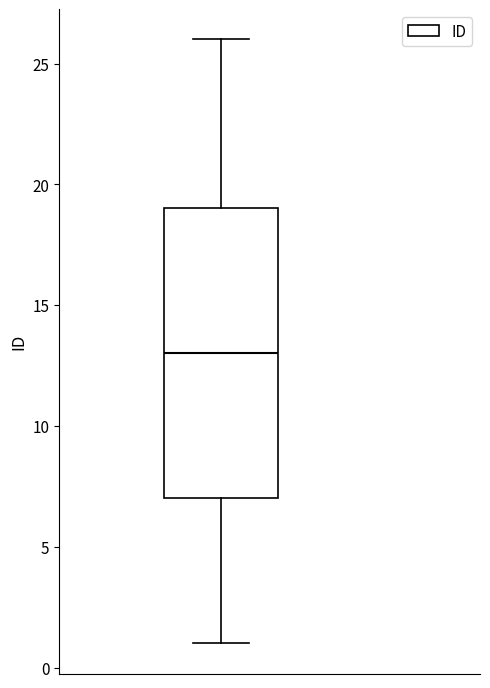

Transcribe this box plot: give where the median line is, the range the box spans, and where the two whiskers end, as read against the y-axis. The values are not printed on the chart, so give them approximately, as read against the axis.

median 13, box 7 to 19, whiskers 1 to 26